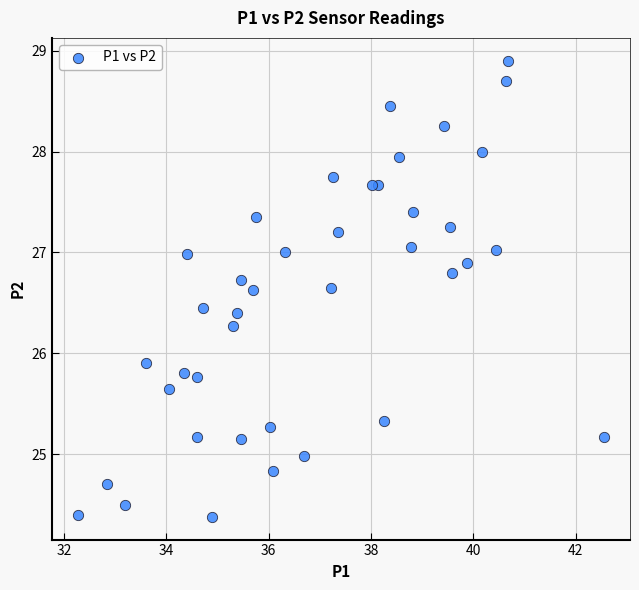

What Y value in the scatter plot is closest to 26?

25.9